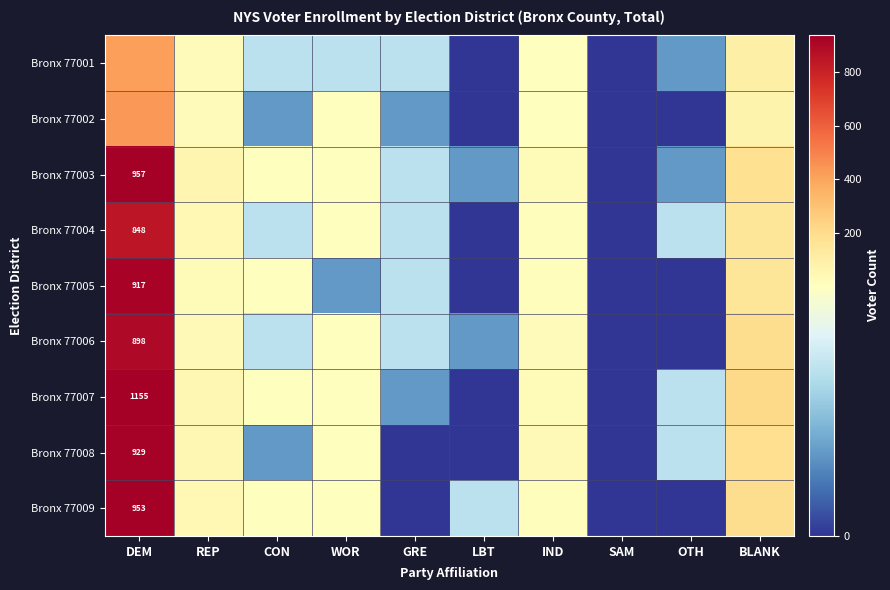

At which category is the sum across all series the highest?

DEM